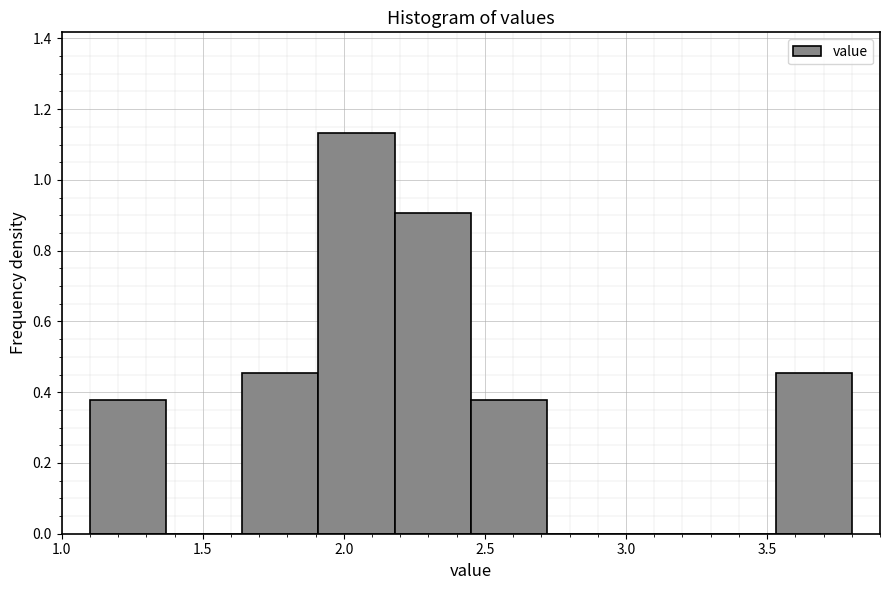

Reading left to right, list every bar in this chart as the range it spans on the x-axis followed by its height. Neither the bar edges nor the heights are printed on the chart, so give them approximately, as read against the axes.

1.10 to 1.37: 0.38
1.37 to 1.64: 0
1.64 to 1.91: 0.46
1.91 to 2.18: 1.14
2.18 to 2.45: 0.90
2.45 to 2.72: 0.38
2.72 to 2.99: 0
2.99 to 3.26: 0
3.26 to 3.53: 0
3.53 to 3.80: 0.46